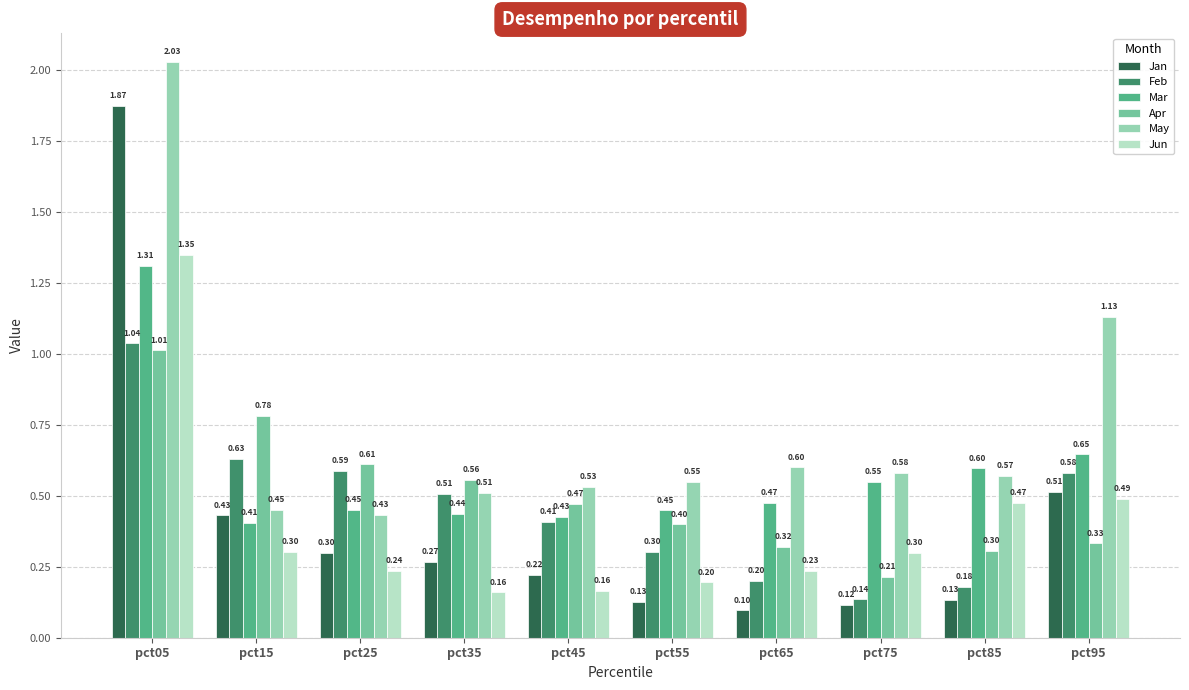

At which label does Feb reach its minimum?

pct75